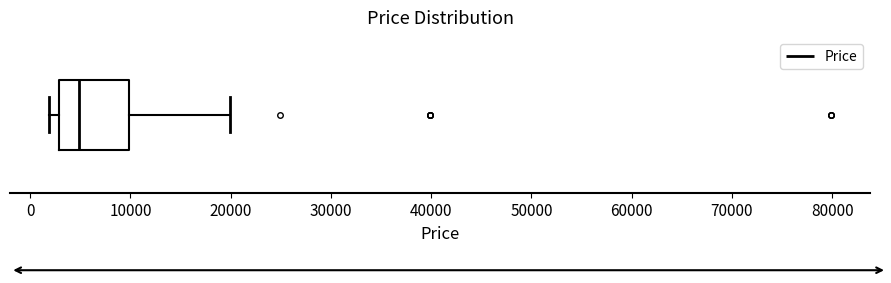

Read this box plot against the x-axis: the position of the median line, the range covered by the box, and the ends of both whiskers. The values are not printed on the chart, so give them approximately, as read against the axis.

median 5000, box 3000 to 10000, whiskers 2000 to 20000